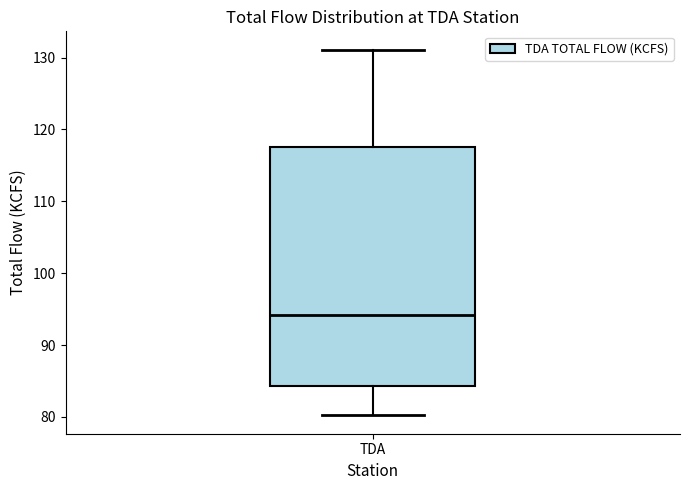

Read this box plot against the y-axis: the position of the median line, the range covered by the box, and the ends of both whiskers. The values are not printed on the chart, so give them approximately, as read against the axis.

median 94, box 84 to 118, whiskers 80 to 131